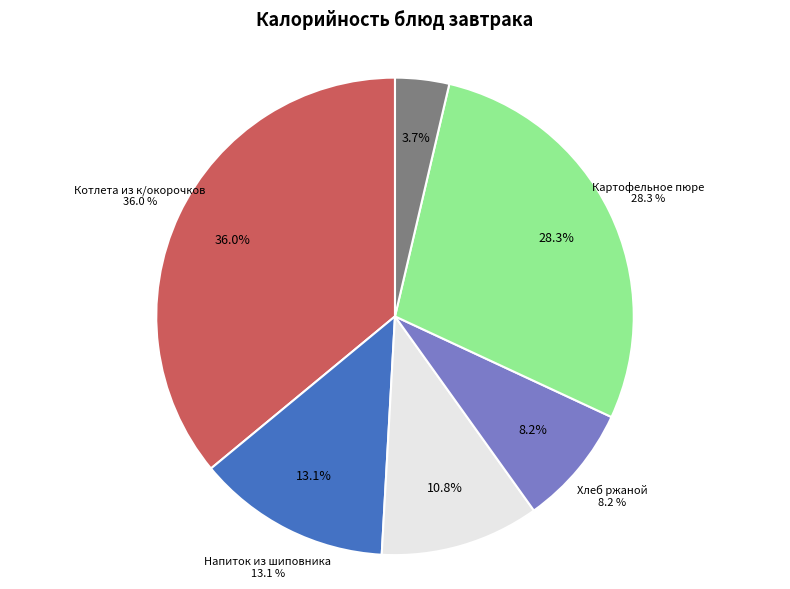

What percentage is the Картофельное пюре slice, to the nearest percent?

28%